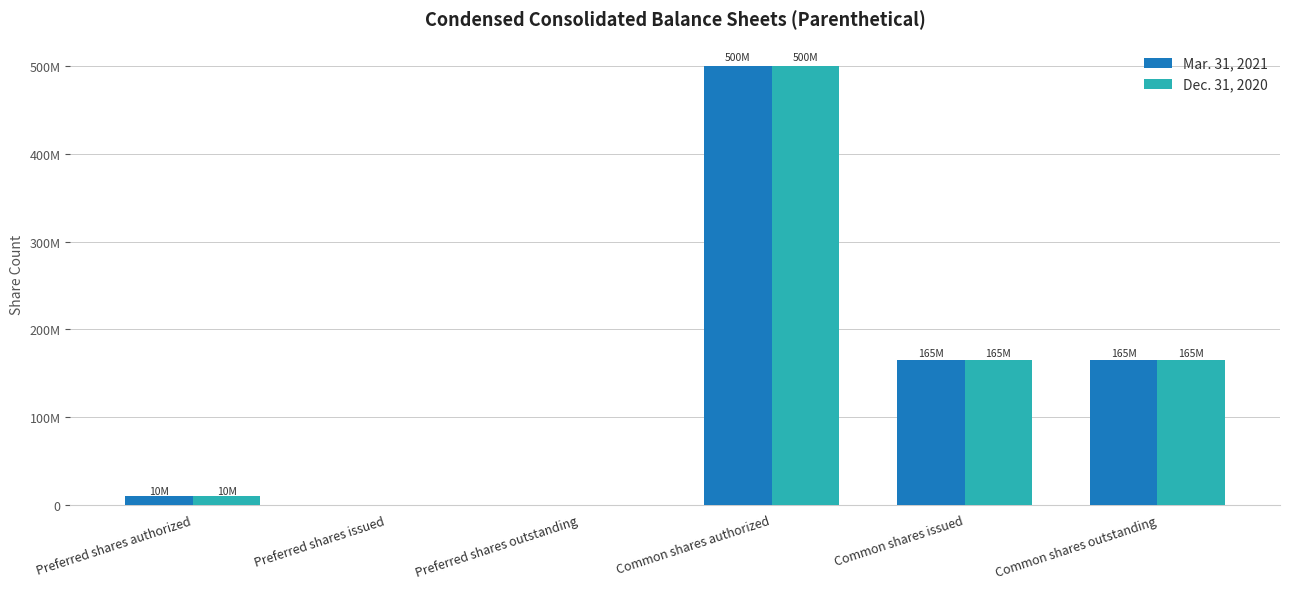

Is the value of Dec. 31, 2020 at Preferred shares authorized greater than the value of Mar. 31, 2021 at Preferred shares outstanding?

Yes